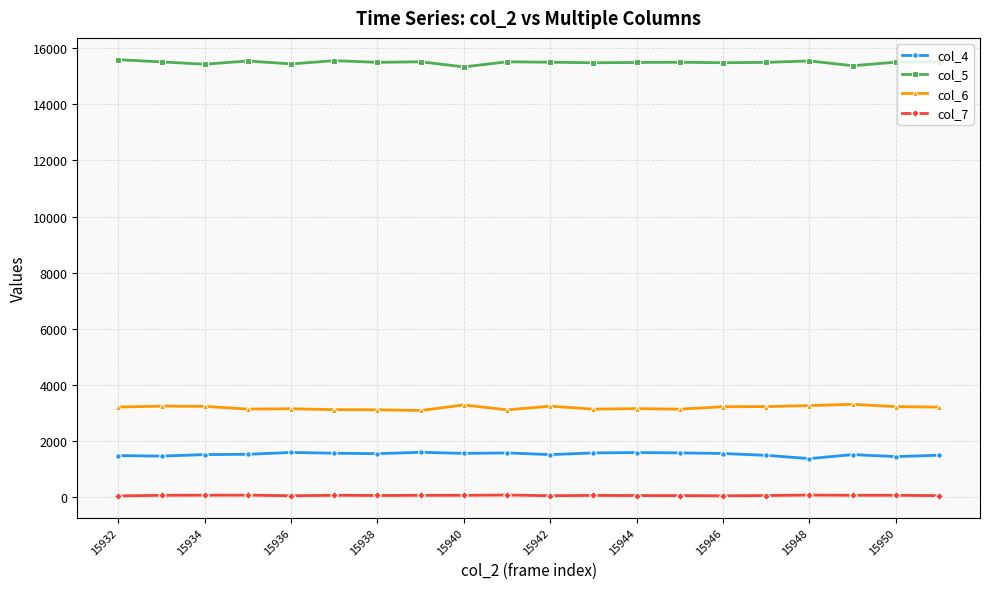

True or false: col_4 has more than 2 interior local peaks.

True